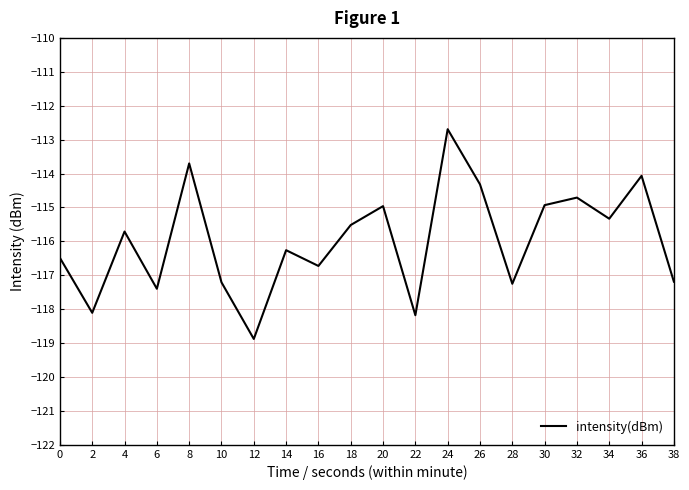

What is the difference between the second highest and second lowest values?

4.5